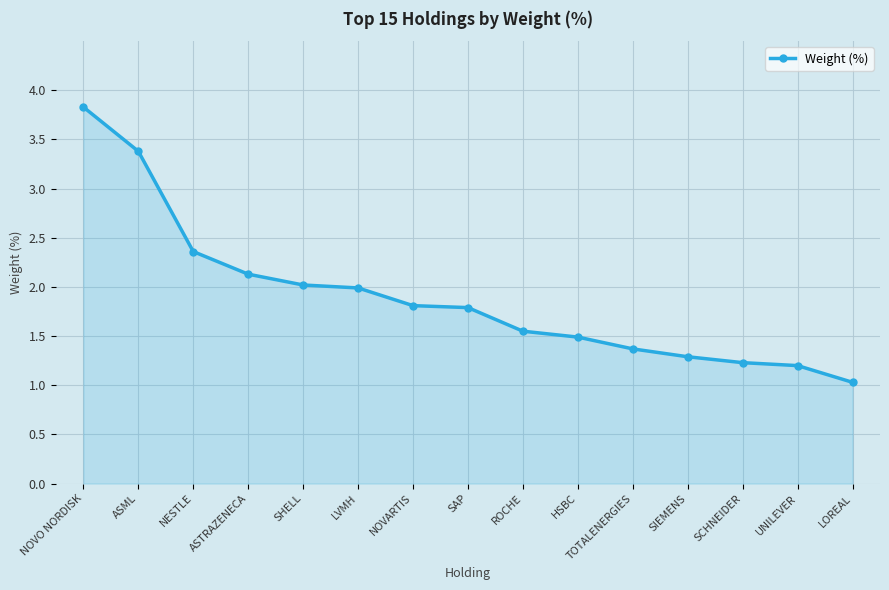

What is the label of the 13th point from the left?

SCHNEIDER